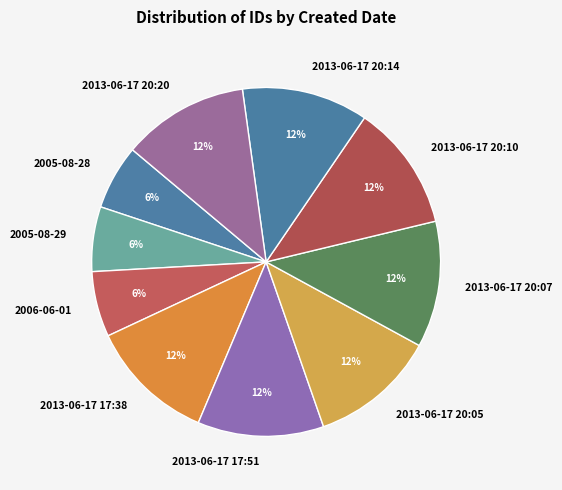

To the nearest percent, what portion does 2005-08-28 represent?

6%